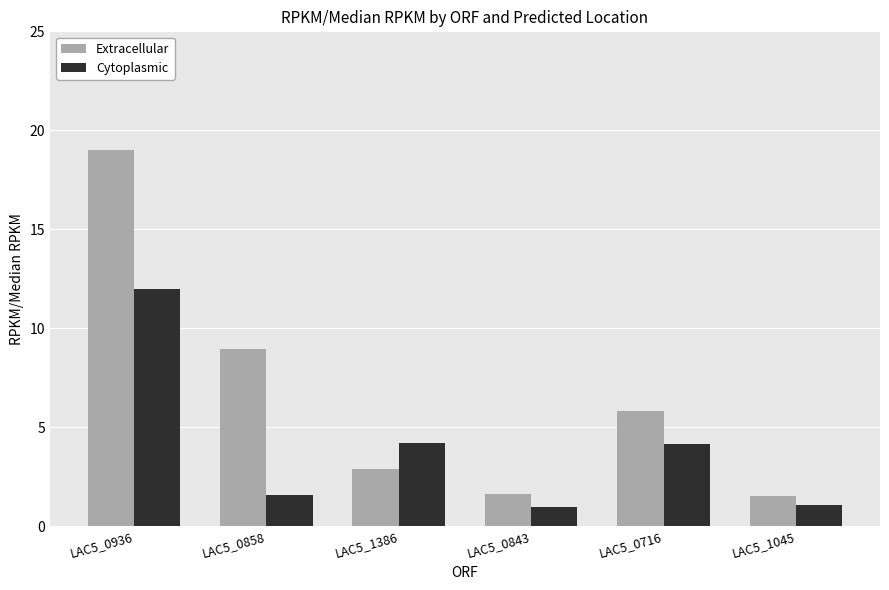

Between LAC5_0936 and LAC5_0716, which series saw the biggest shift?

Extracellular